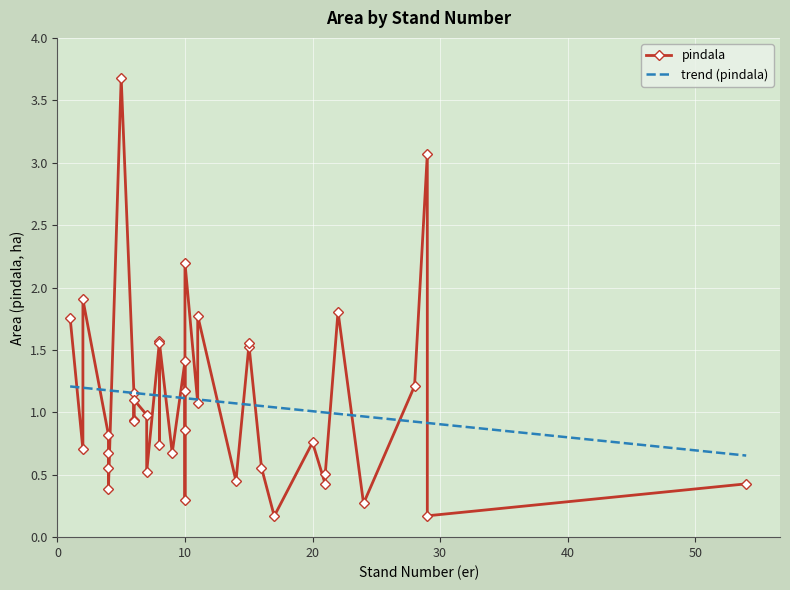

Rank the categories by value from highest to lowest.

5, 29, 10, 2, 22, 11, 1, 8, 8, 15, 15, 10, 28, 10, 6, 6, 11, 7, 6, 6, 10, 4, 20, 8, 2, 4, 9, 16, 4, 7, 21, 14, 54, 21, 4, 10, 24, 29, 17